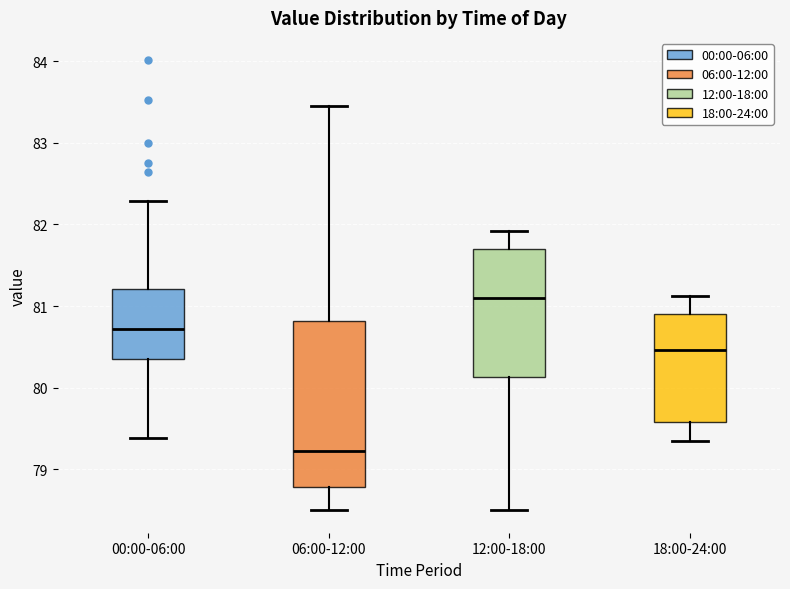

Reading left to right, transcribe this box plot: for each box, give where its median line is, the range the box spans, and where its two whiskers end, as read against the y-axis. The values are not printed on the chart, so give them approximately, as read against the axis.

00:00-06:00: median 80.7, box 80.4 to 81.2, whiskers 79.4 to 82.3
06:00-12:00: median 79.2, box 78.8 to 80.8, whiskers 78.5 to 83.5
12:00-18:00: median 81.1, box 80.1 to 81.7, whiskers 78.5 to 81.9
18:00-24:00: median 80.5, box 79.6 to 80.9, whiskers 79.4 to 81.1